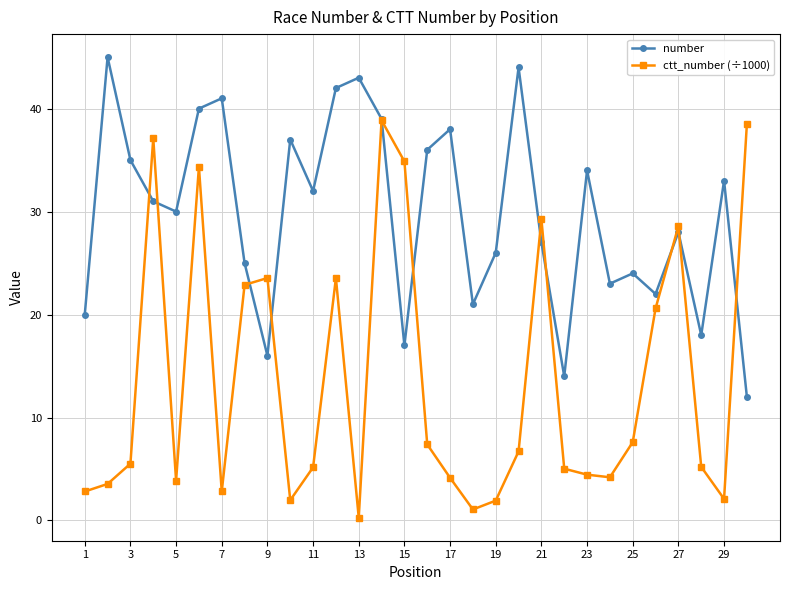

Which series has the widest spread of values?

ctt_number (÷1000)